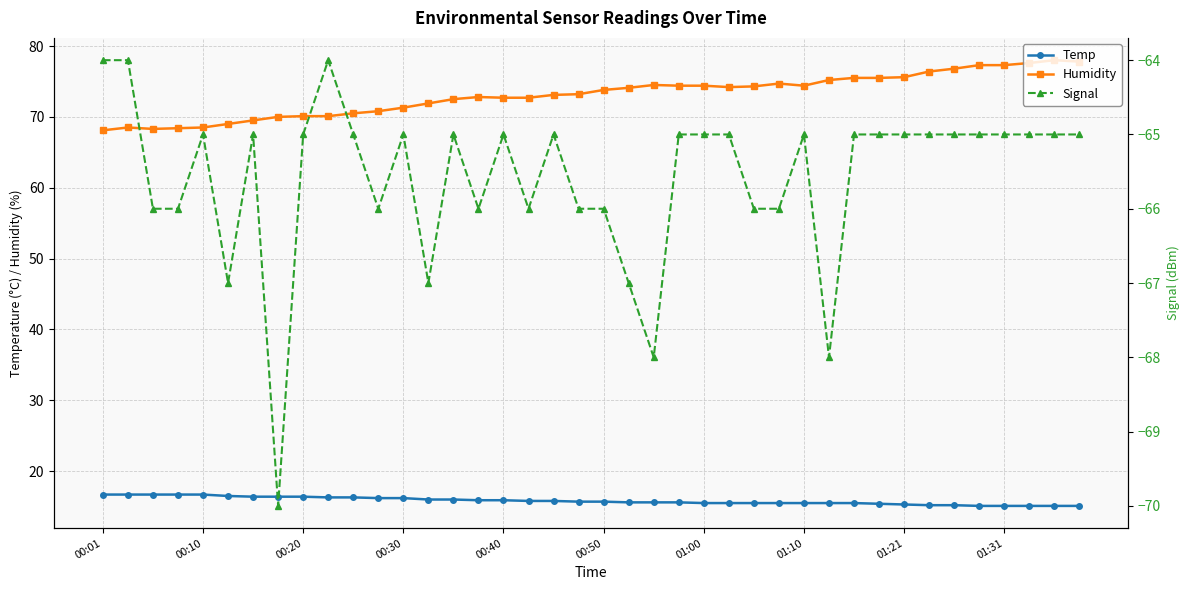

True or false: Humidity and Signal intersect in this chart.

False